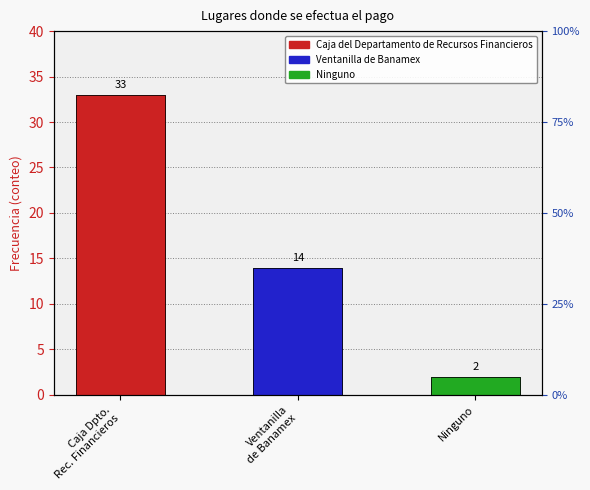

What is the sum of all values?

49